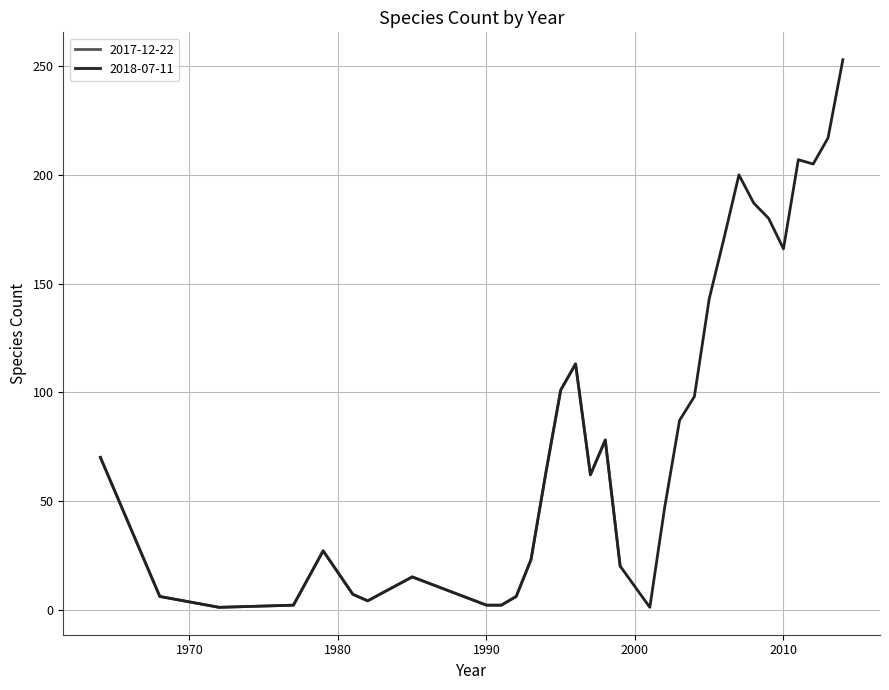

True or false: the data shows 2 at 1977.

True